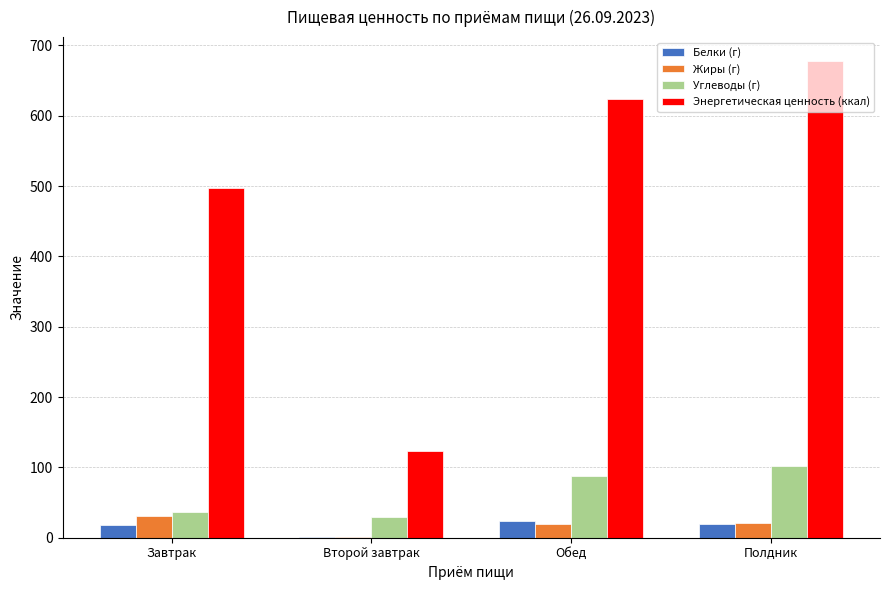

What is the sum of all Жиры (г) values?

72.0